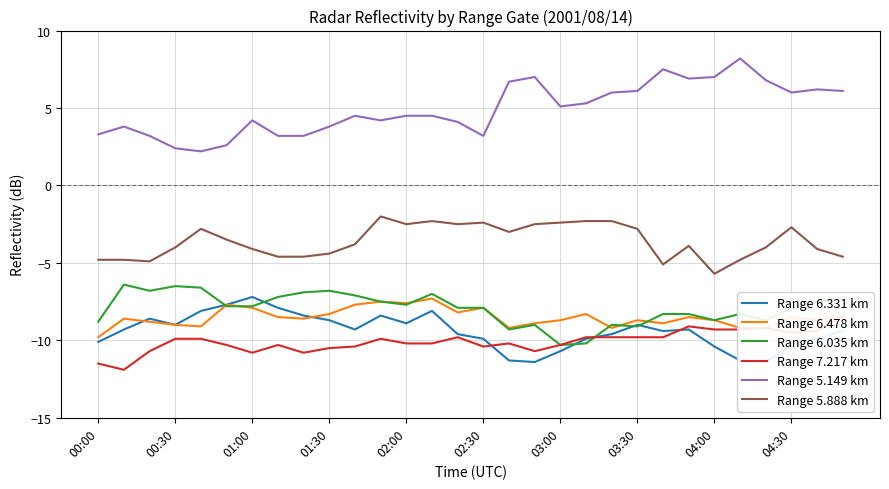

The Range 5.888 km series shows -1.4 at 01:30. True or false?

False